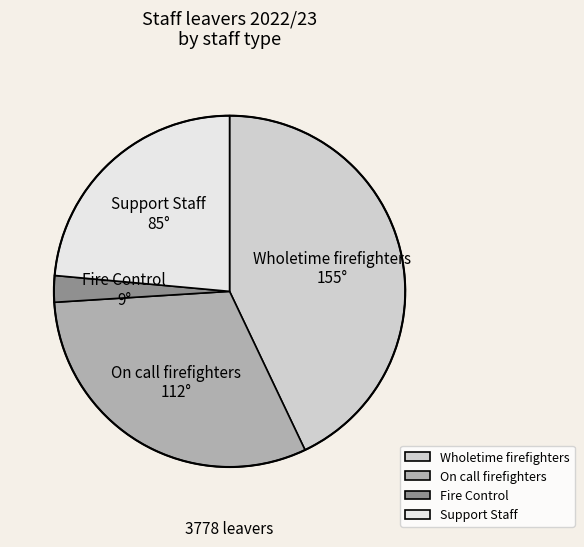

What is the smallest slice in the pie chart?

Fire Control